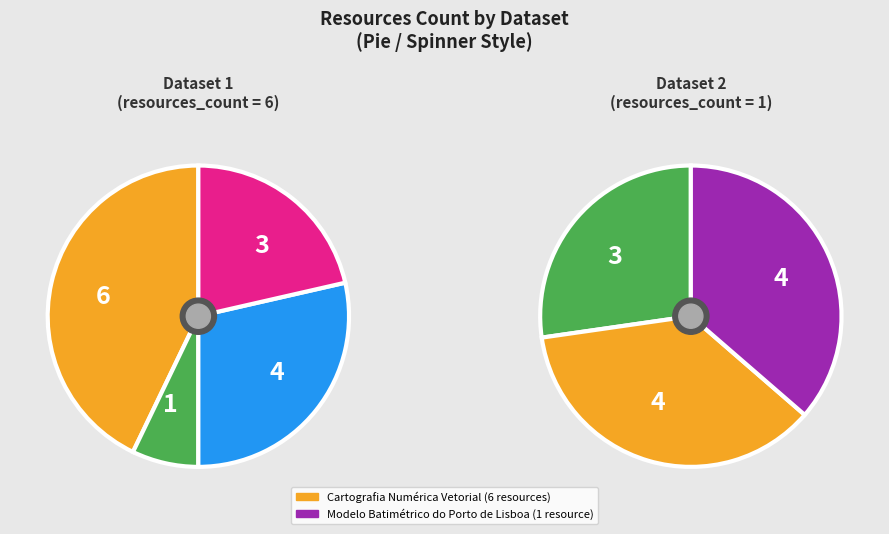

What is the change in value from Cartografia Numérica Vetorial to Modelo Batimétrico do Porto de Lisboa?

-5